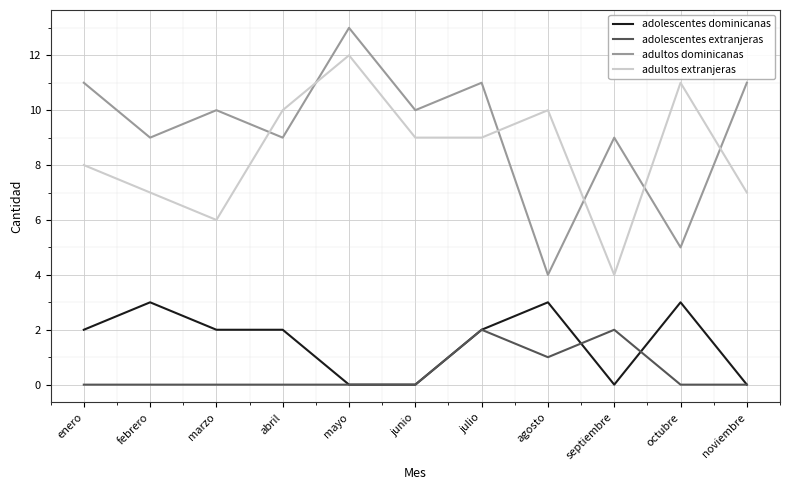

What is the sum of all adultos dominicanas values?

102